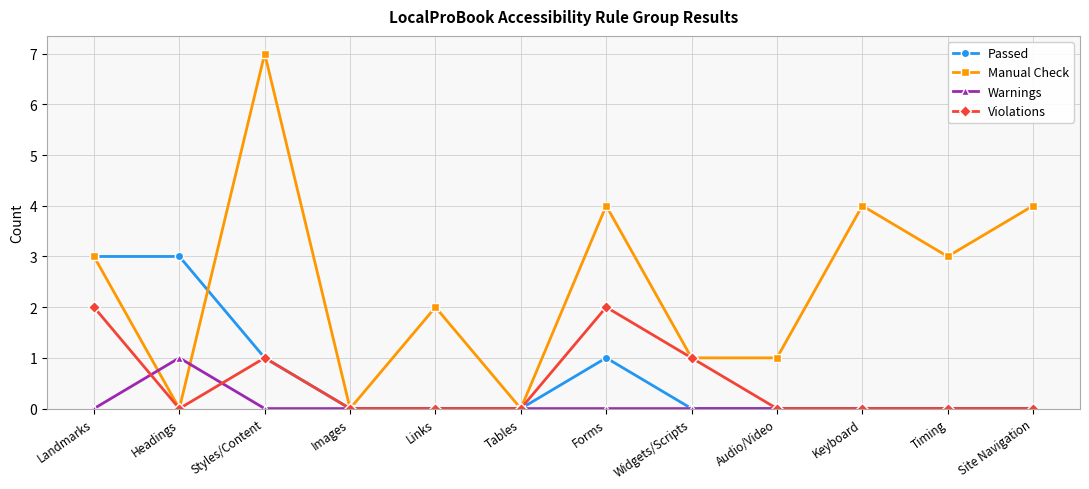

How many Passed values are between 0 and 1?

10